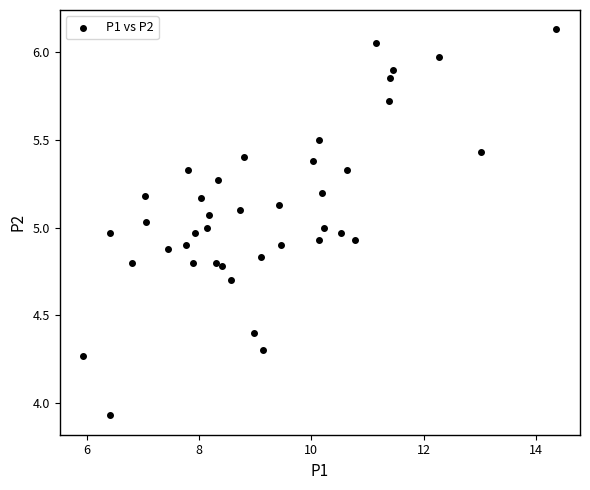

What is the range of X values (max minus min)?

8.4